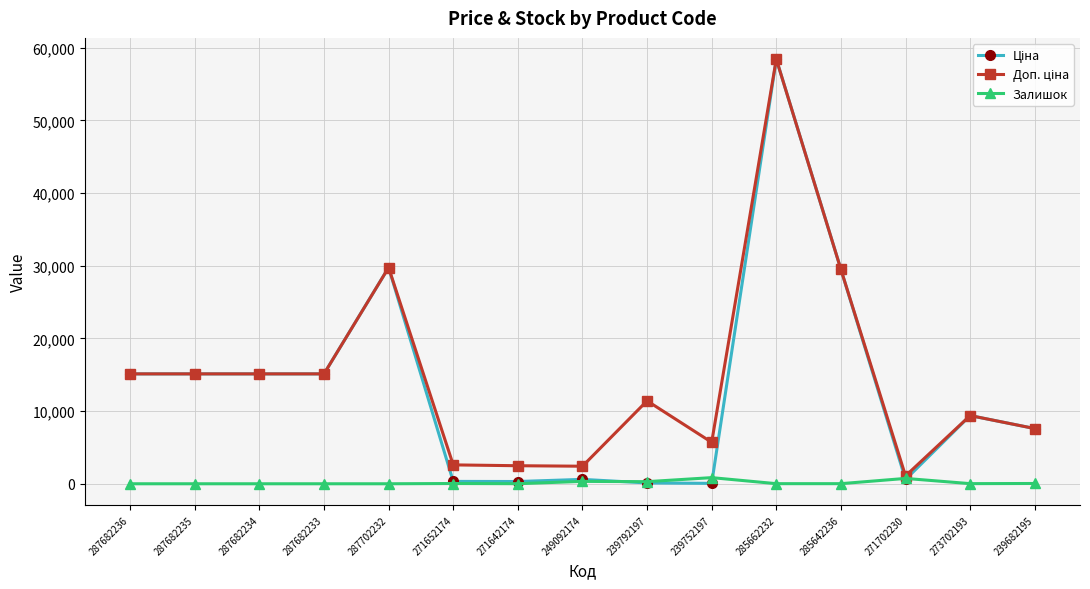

At which category is the sum across all series the highest?

285662232